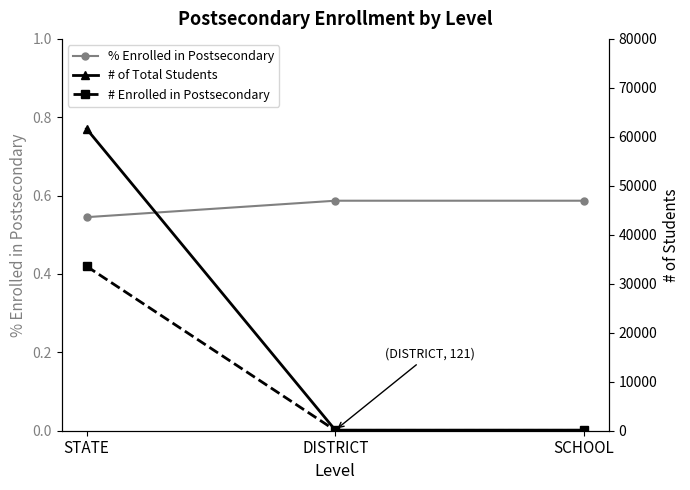

The value of % Enrolled in Postsecondary at SCHOOL is 0.6. True or false?

True